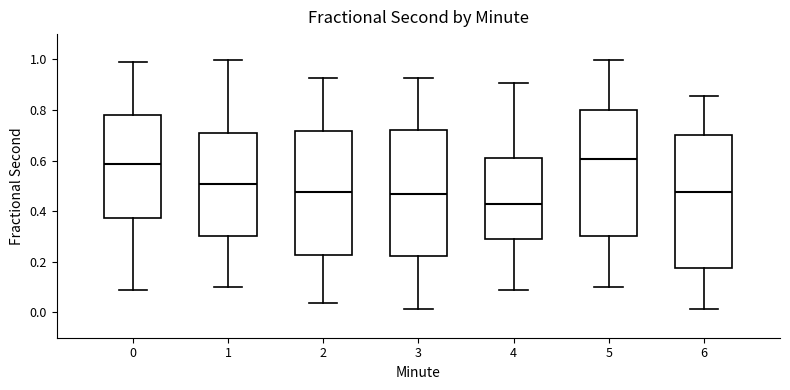

Reading left to right, read every box against the y-axis: the position of its median line, the range the box covers, and the ends of its whiskers. The values are not printed on the chart, so give them approximately, as read against the axis.

0: median 0.58, box 0.38 to 0.78, whiskers 0.08 to 1.00
1: median 0.50, box 0.30 to 0.70, whiskers 0.10 to 1.00
2: median 0.48, box 0.22 to 0.72, whiskers 0.04 to 0.92
3: median 0.46, box 0.22 to 0.72, whiskers 0.02 to 0.92
4: median 0.42, box 0.28 to 0.62, whiskers 0.08 to 0.90
5: median 0.60, box 0.30 to 0.80, whiskers 0.10 to 1.00
6: median 0.48, box 0.18 to 0.70, whiskers 0.02 to 0.86